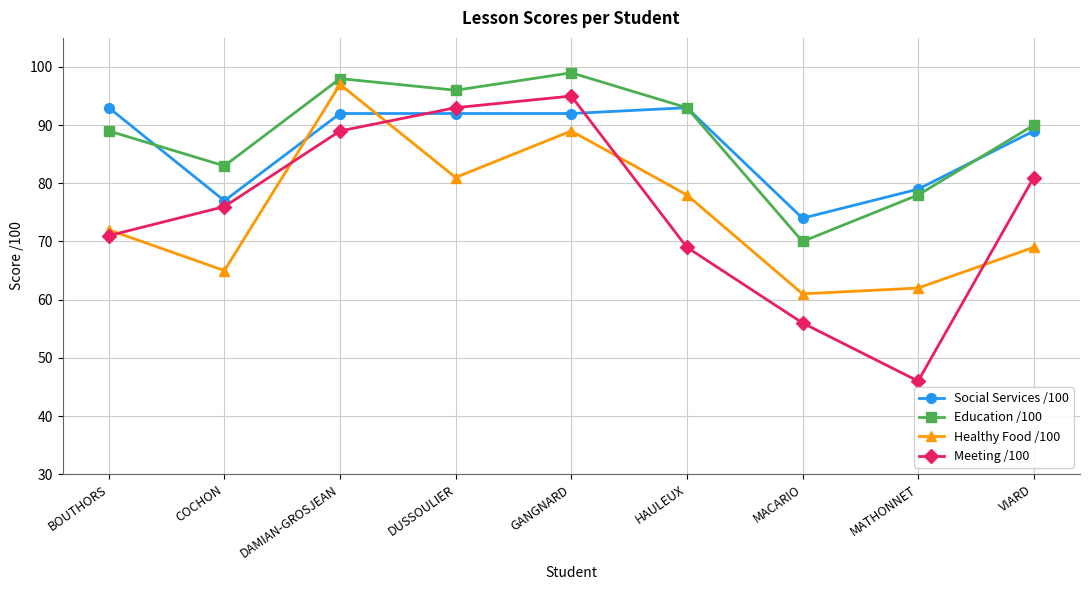

In Meeting /100, how many points are higher than both neighbors (excluding endpoints)?

1